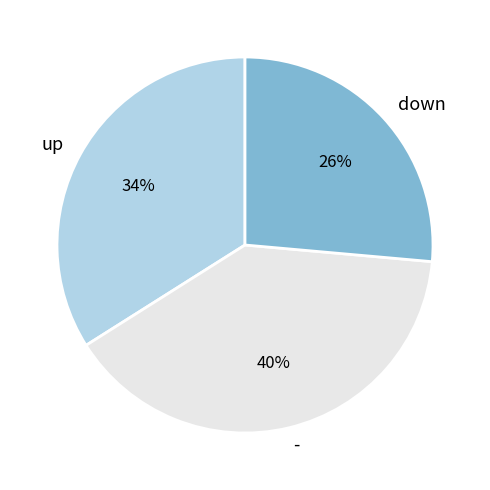

To the nearest percent, what is the difference between the down and up slice percentages?

8%